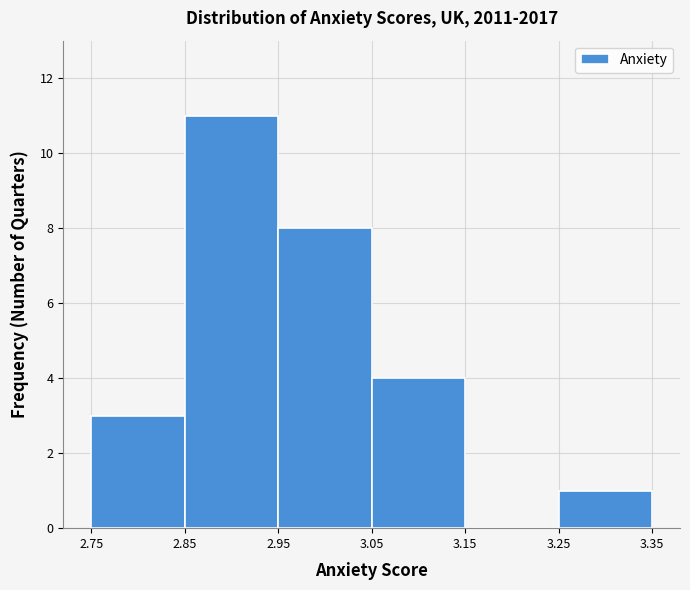

What is the height of the bar covering 2.75 to 2.85 on the x-axis? The values are not printed on the chart, so give them approximately, as read against the axis.

3